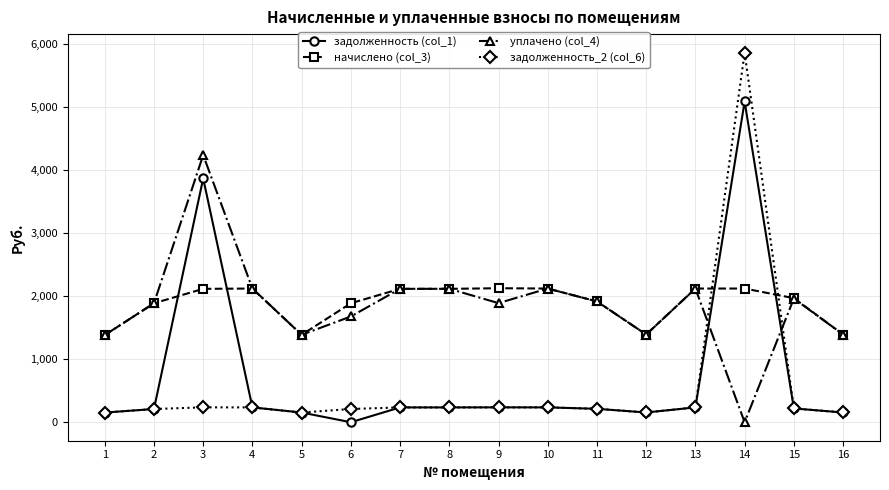

Rank the series by their maximum value, from lowest to highest.

начислено (col_3), уплачено (col_4), задолженность (col_1), задолженность_2 (col_6)